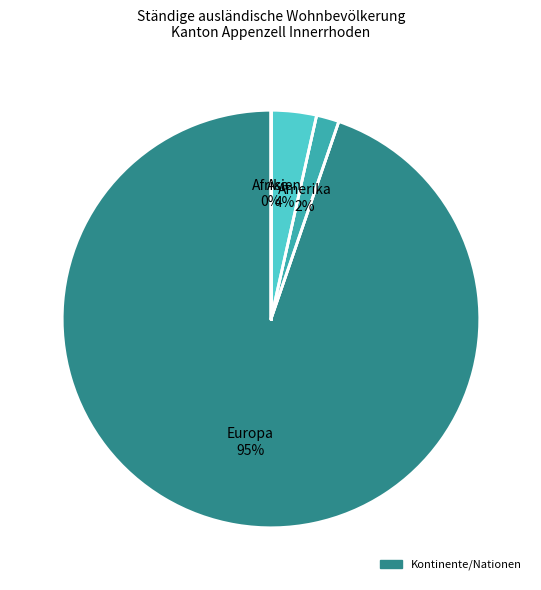

Is there any slice that represents more than half of the pie?

Yes